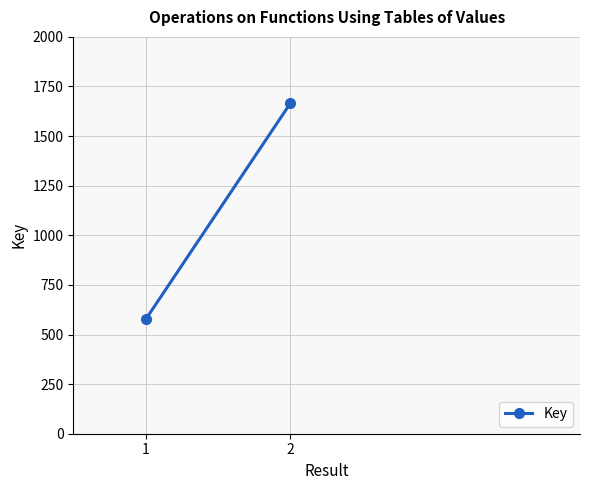

List the labels in order of value, smallest first.

1, 2